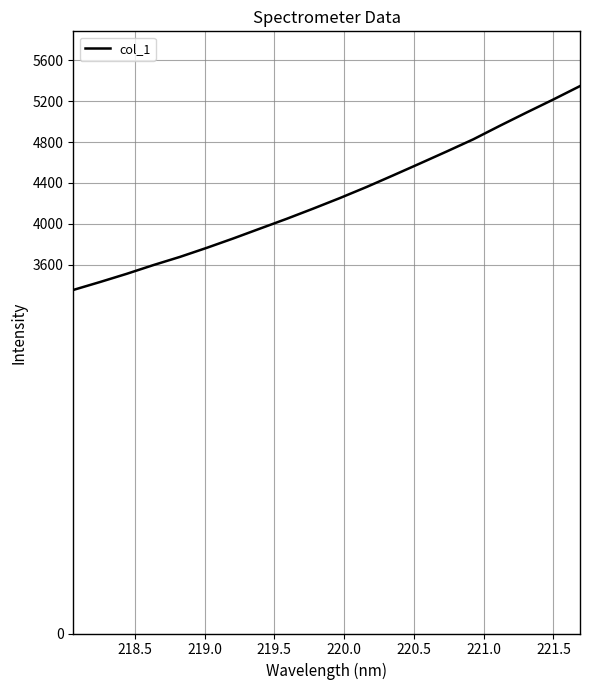

Does the chart have visible grid lines?

Yes